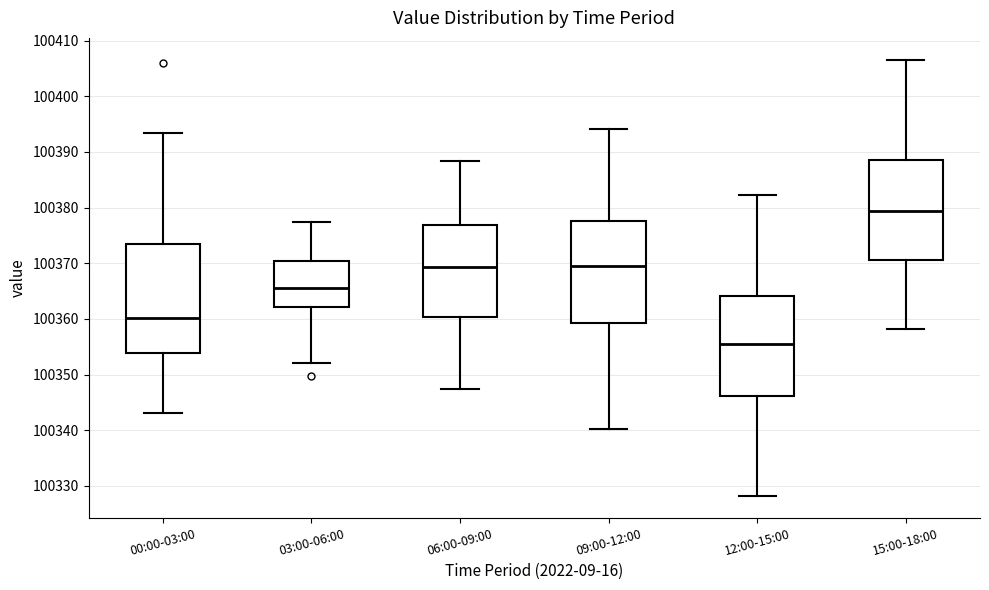

Which box's median line is the highest?

15:00-18:00